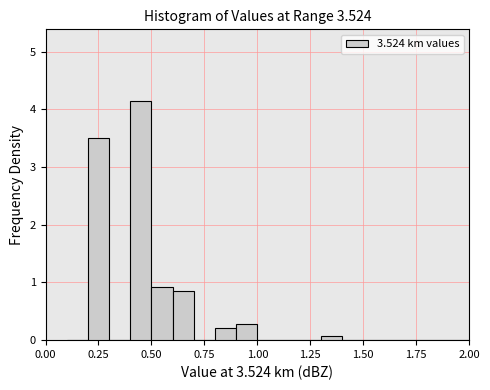

Around what value on the x-axis is the tallest bar? Give the approximate position of its centre, as read against the axis.

0.45